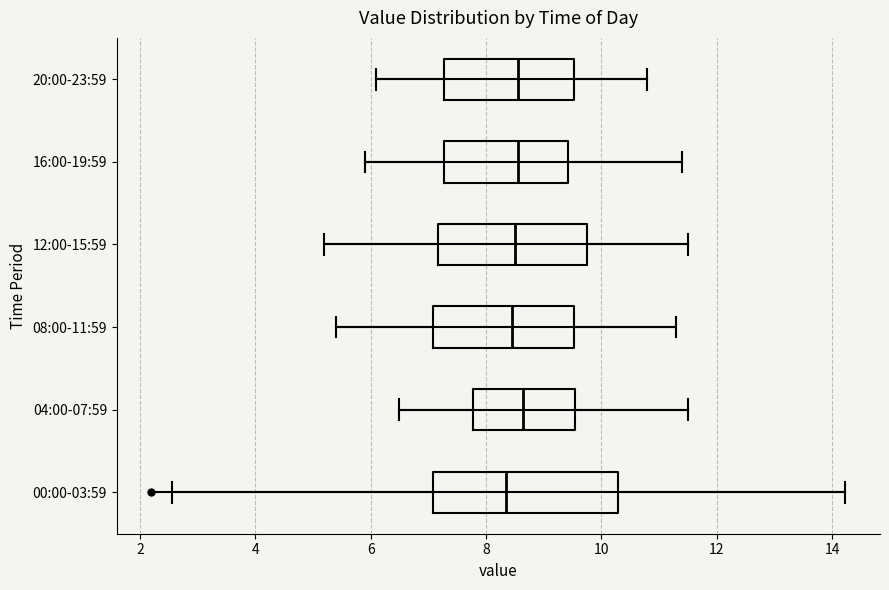

Comparing the boxes themselves (not the whiskers), which one is the widest?

00:00-03:59